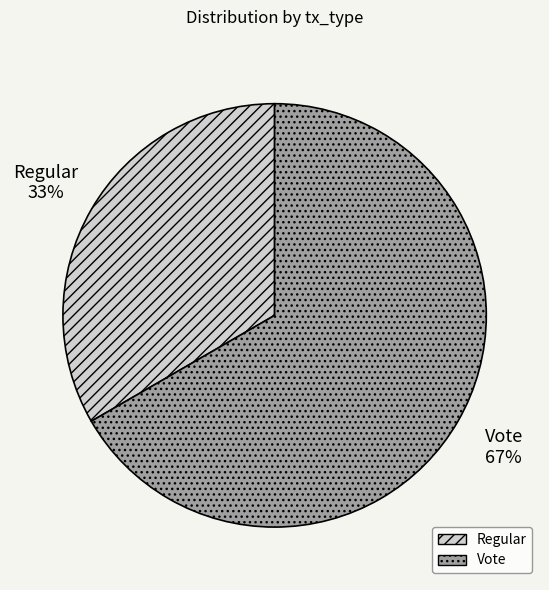

True or false: Vote accounts for 67% of the total.

True